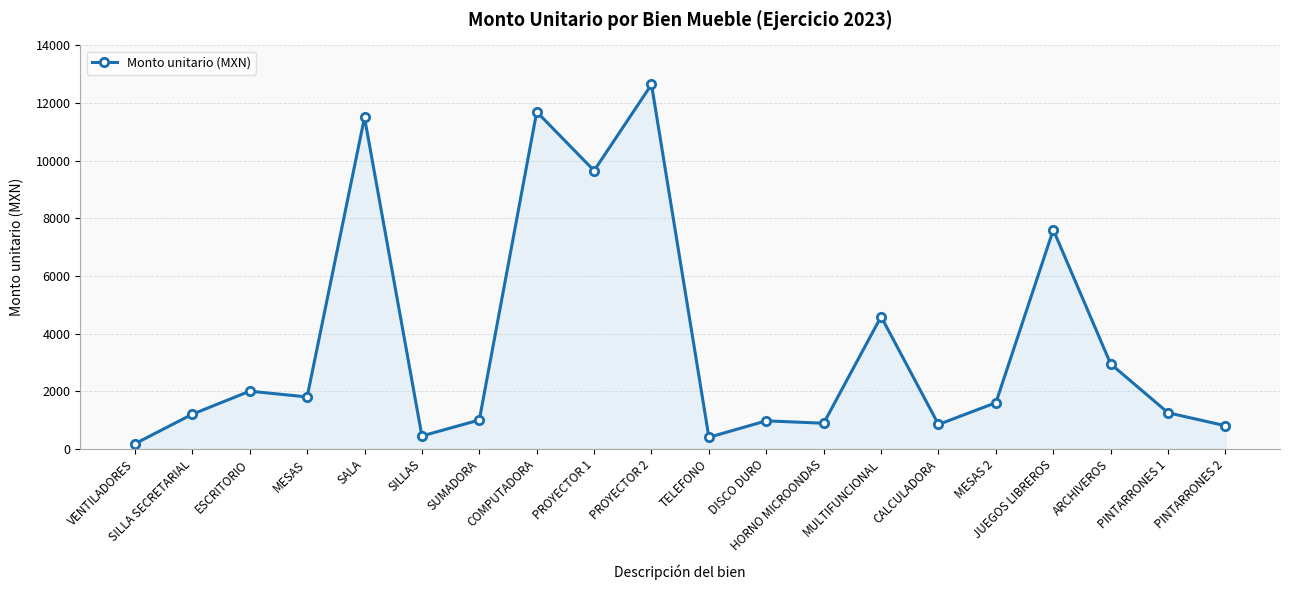

What is the difference between the maximum and minimum values?

12469.2